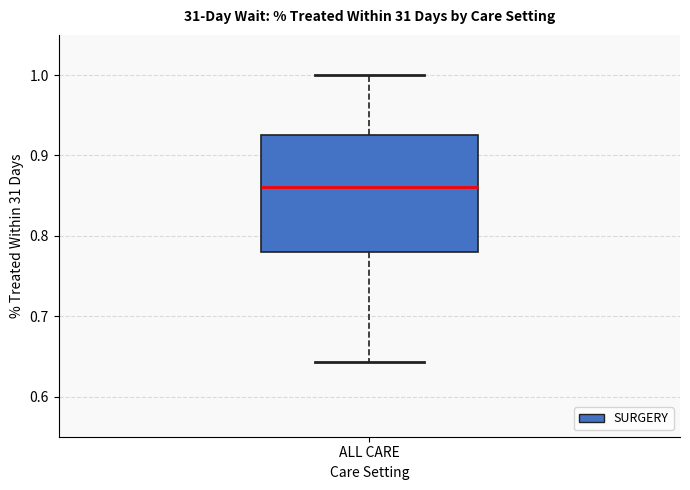

Read this box plot against the y-axis: the position of the median line, the range covered by the box, and the ends of both whiskers. The values are not printed on the chart, so give them approximately, as read against the axis.

median 0.86, box 0.78 to 0.93, whiskers 0.64 to 1.00